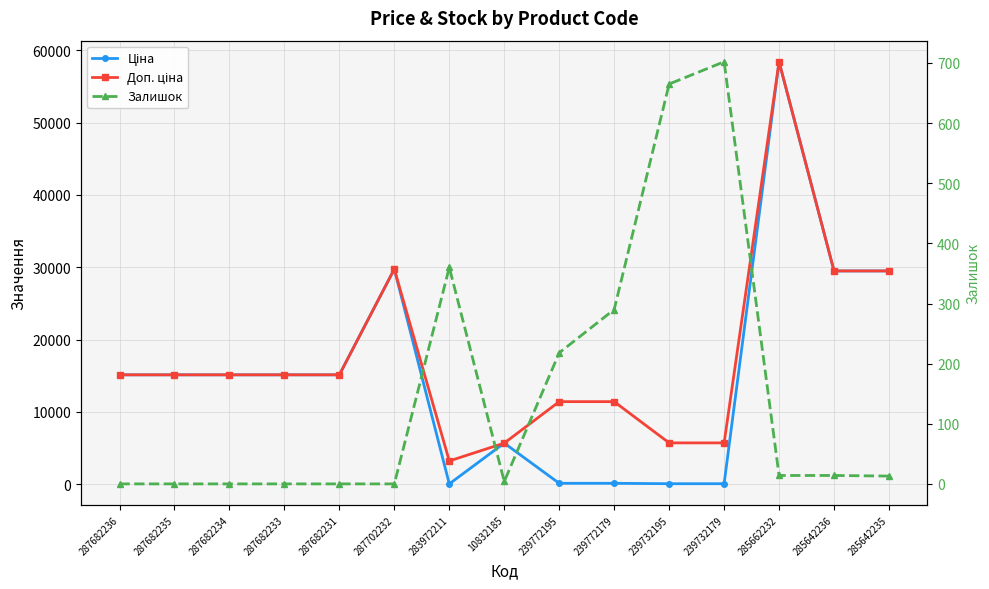

Which series has the largest total across all categories?

Доп. ціна